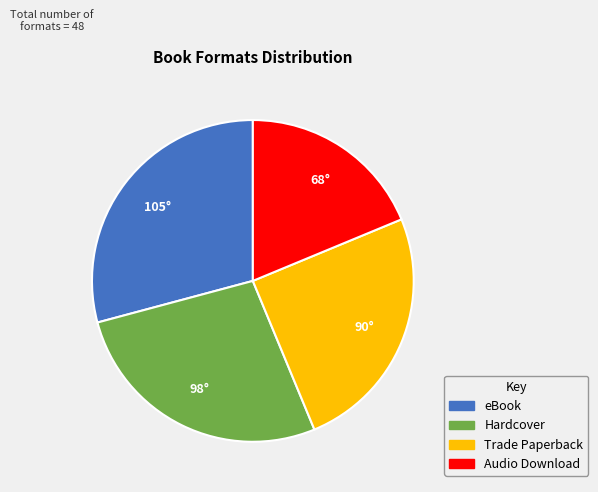

Is the sum of Hardcover and Audio Download greater than half?

No